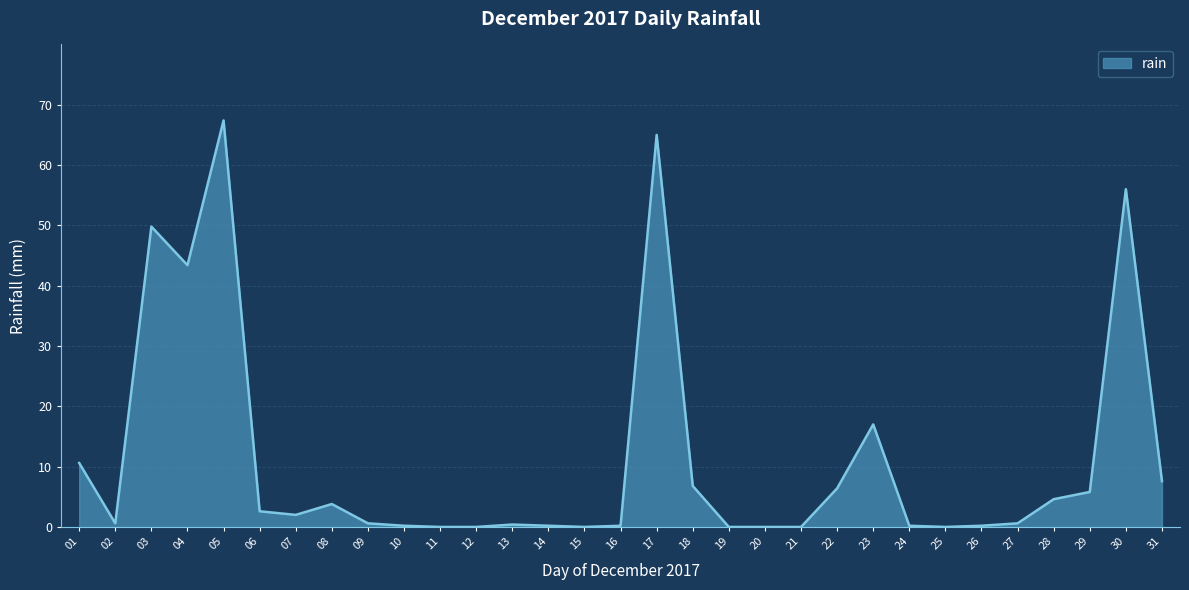

What is the ratio of the value at 29 to the value at 18?

0.9